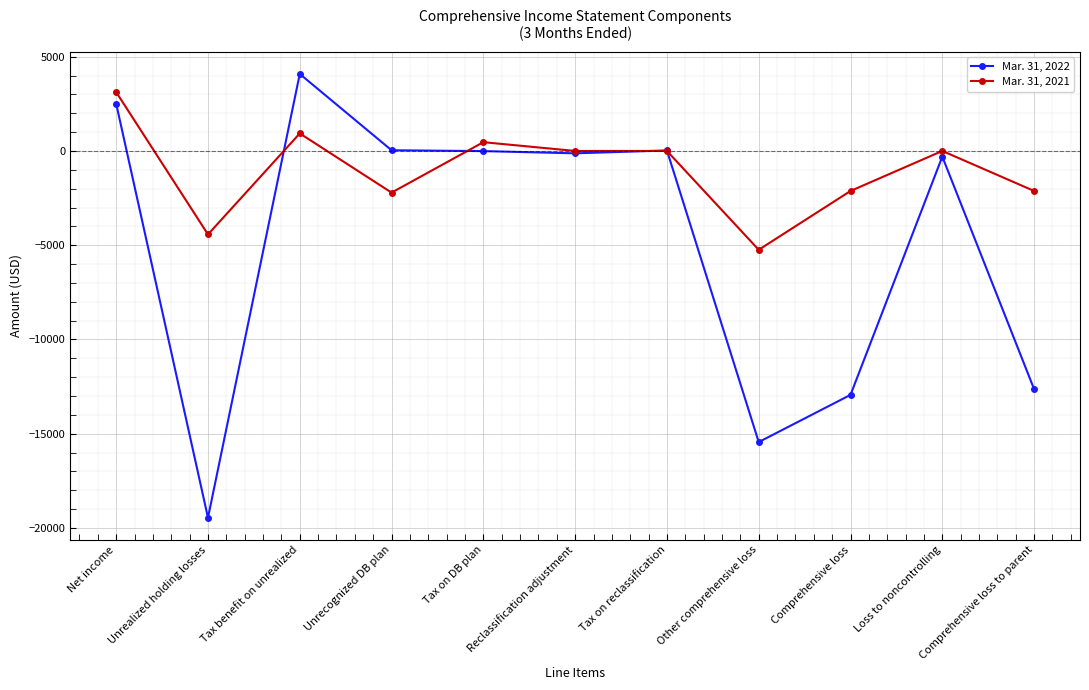

True or false: Mar. 31, 2021 and Mar. 31, 2022 intersect in this chart.

True